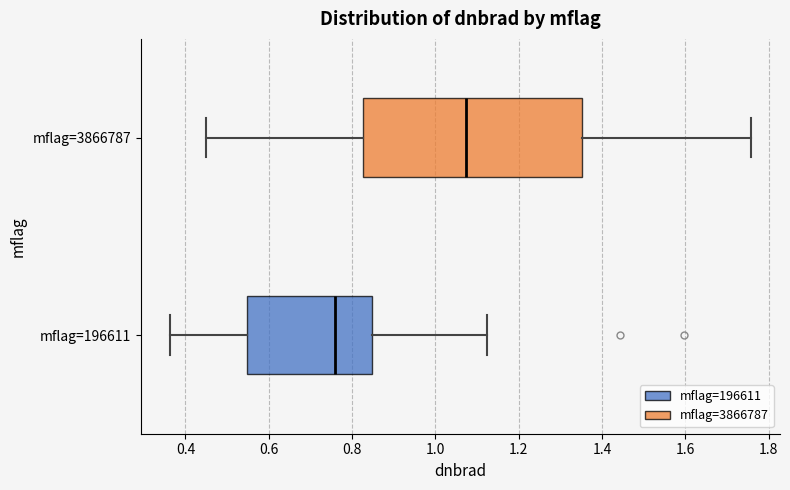

Reading bottom to top, read every box against the x-axis: the position of its median line, the range the box covers, and the ends of its whiskers. The values are not printed on the chart, so give them approximately, as read against the axis.

mflag=196611: median 0.76, box 0.54 to 0.84, whiskers 0.36 to 1.12
mflag=3866787: median 1.08, box 0.82 to 1.36, whiskers 0.46 to 1.76